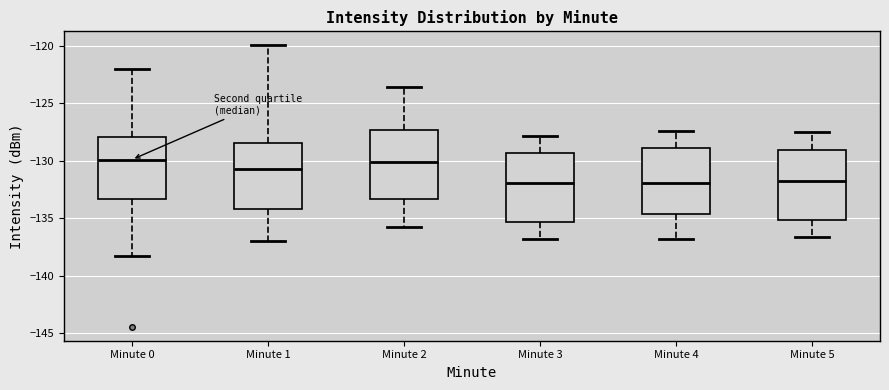

Where does the upper whisker of the box for Minute 3 end on the y-axis? The values are not printed on the chart, so give them approximately, as read against the axis.

-128.0